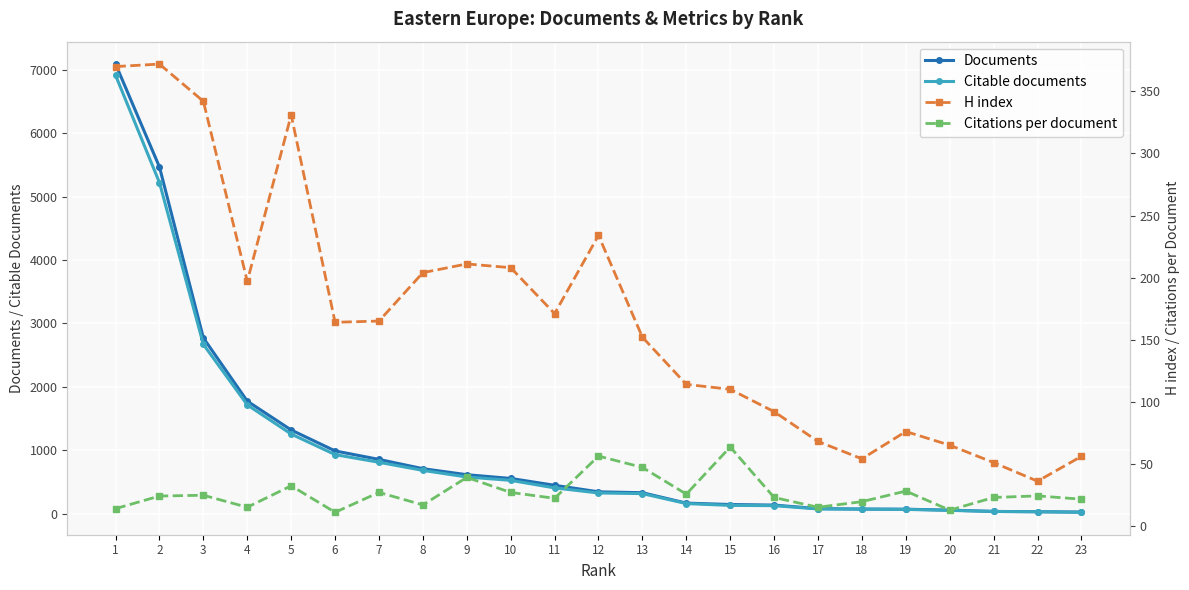

Is it true that Citations per document equals 28.0 at 19?

True